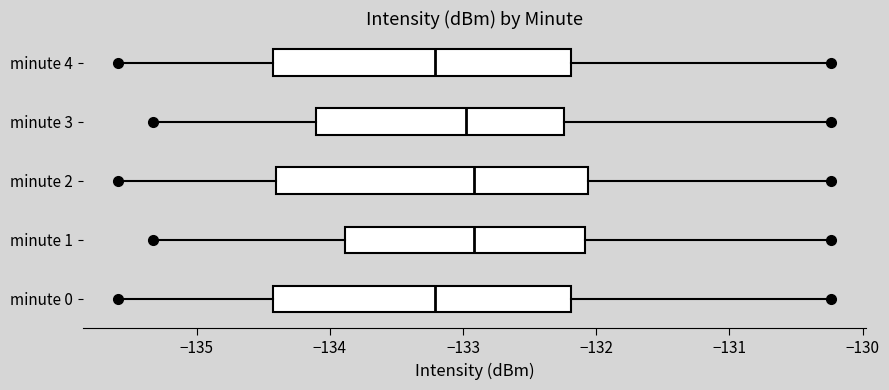

Which box is the widest, from its left edge to its right edge?

minute 2